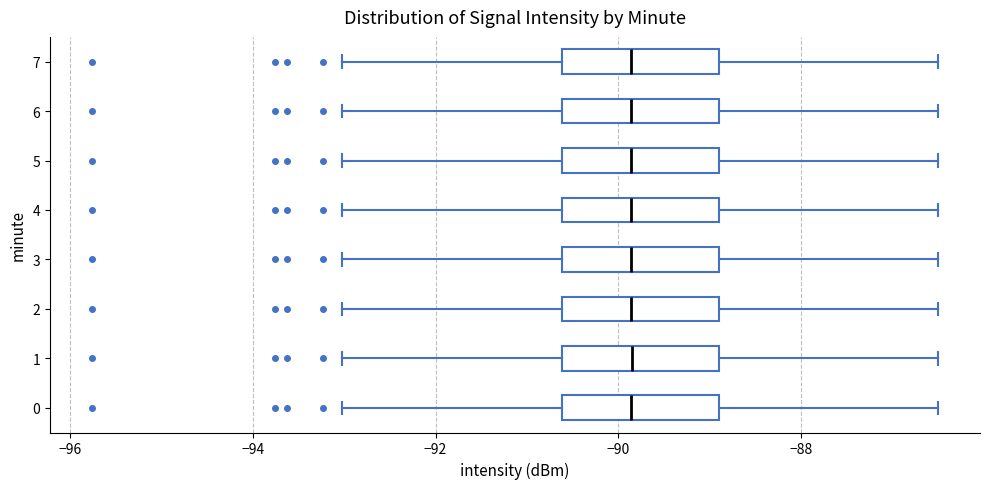

Reading bottom to top, transcribe this box plot: for each box, give where its median line is, the range the box spans, and where its two whiskers end, as read against the x-axis. The values are not printed on the chart, so give them approximately, as read against the axis.

0: median -89.8, box -90.6 to -88.8, whiskers -93.0 to -86.4
1: median -89.8, box -90.6 to -88.8, whiskers -93.0 to -86.4
2: median -89.8, box -90.6 to -88.8, whiskers -93.0 to -86.4
3: median -89.8, box -90.6 to -88.8, whiskers -93.0 to -86.4
4: median -89.8, box -90.6 to -88.8, whiskers -93.0 to -86.4
5: median -89.8, box -90.6 to -88.8, whiskers -93.0 to -86.4
6: median -89.8, box -90.6 to -88.8, whiskers -93.0 to -86.4
7: median -89.8, box -90.6 to -88.8, whiskers -93.0 to -86.4